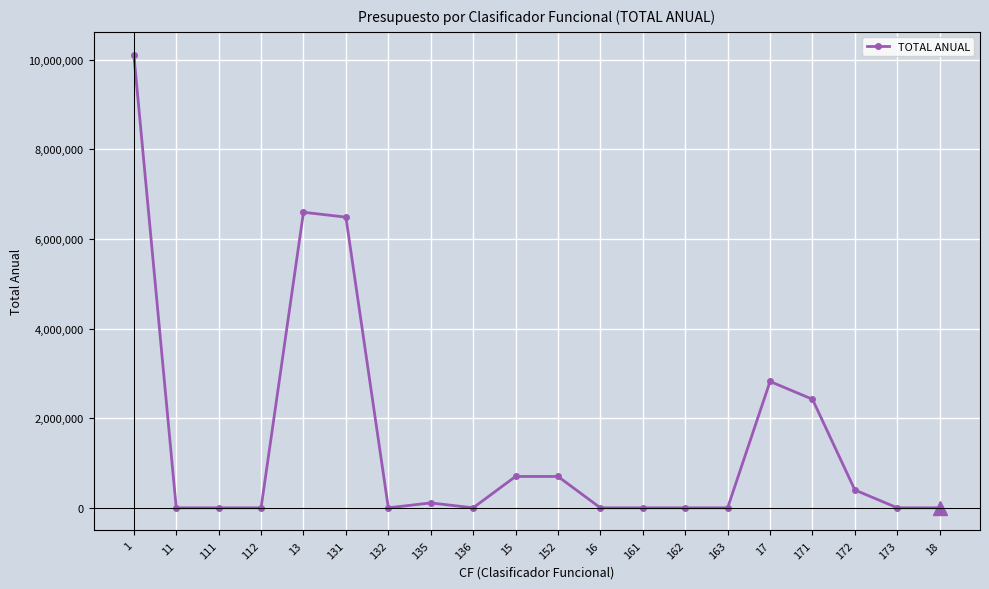

What is the average value?

1517435